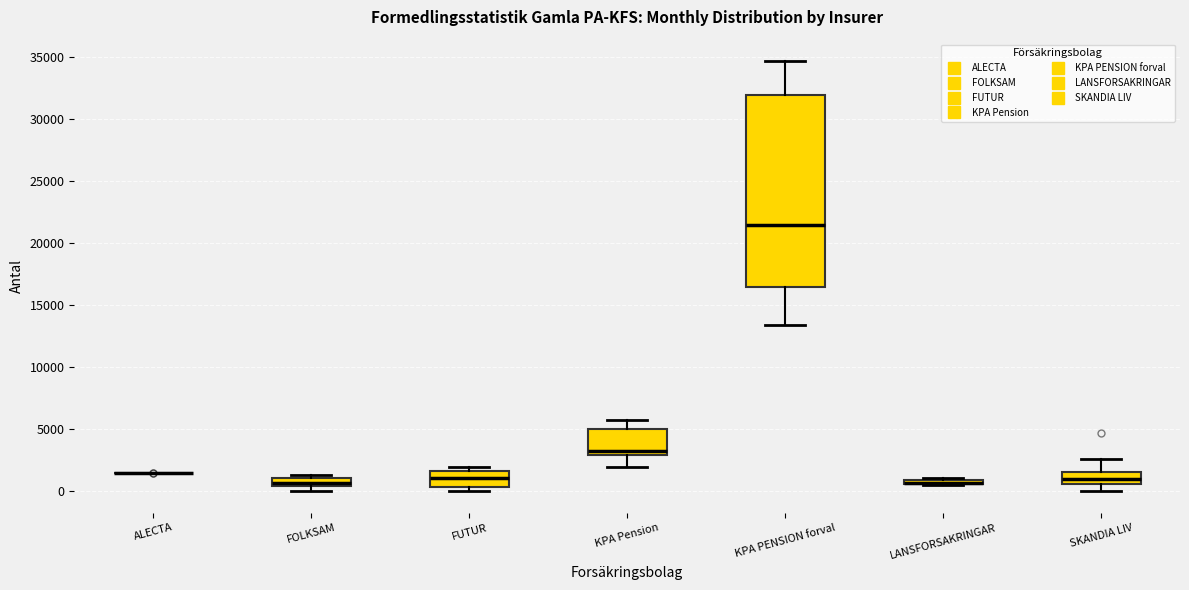

Which box is the tallest, from its lower edge to its upper edge?

KPA PENSION forval